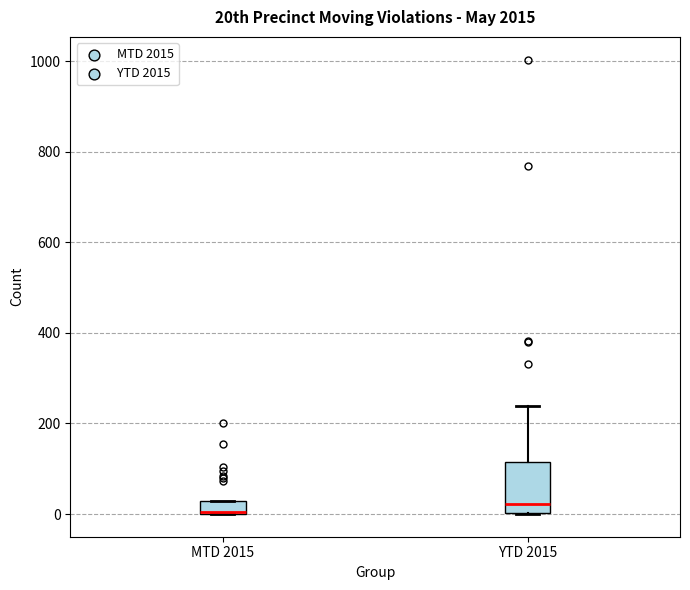

Comparing the boxes themselves (not the whiskers), which one is the tallest?

YTD 2015